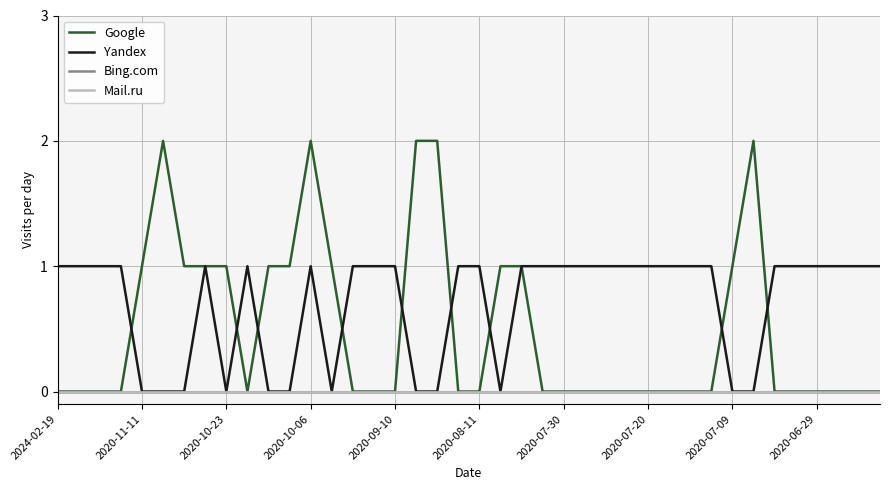

Does the chart have visible grid lines?

Yes